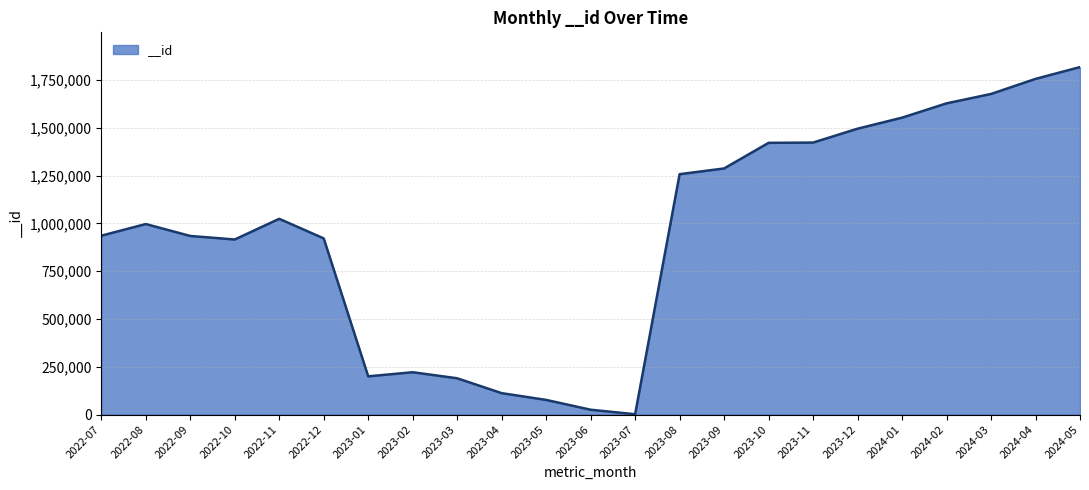

What is the change in value from 2023-12 to 2024-01?

+57740